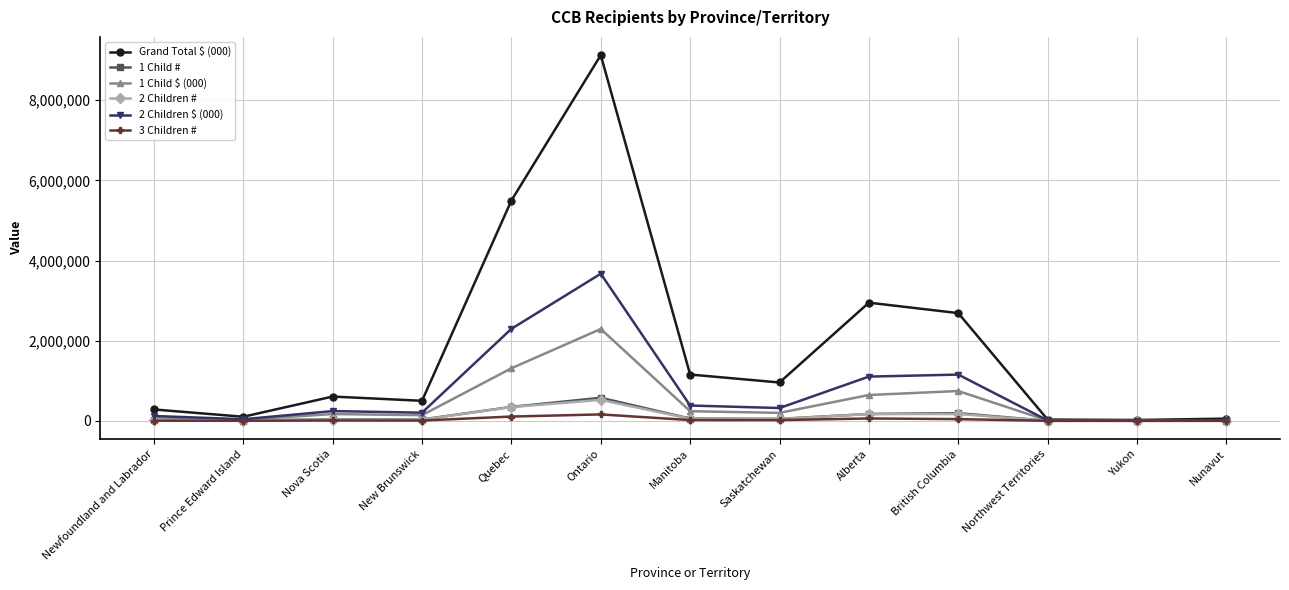

True or false: 2 Children $ (000) has more than 2 interior local peaks.

True